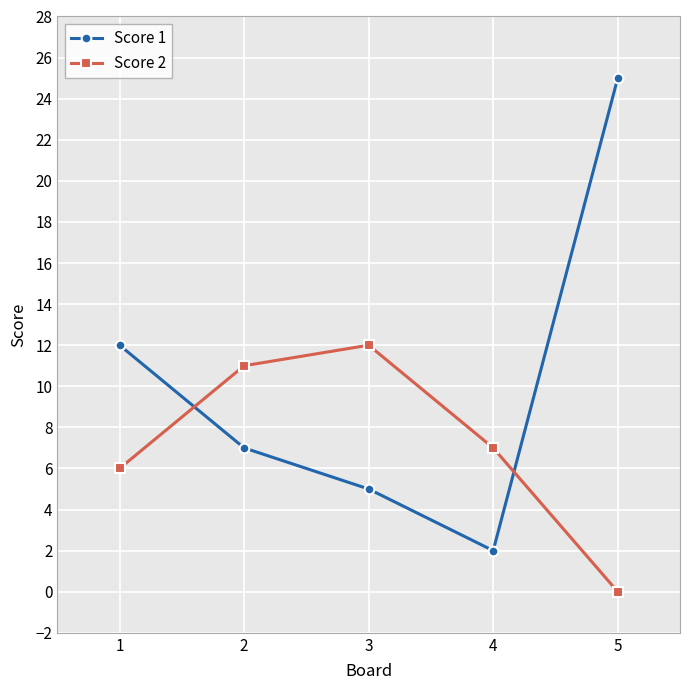

Is it true that Score 2 equals 20 at 3?

False